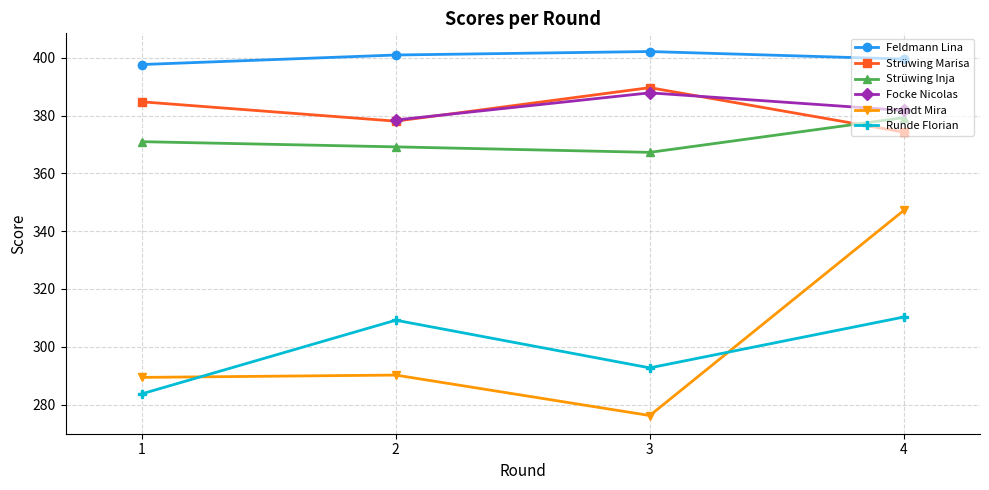

True or false: Strüwing Inja and Brandt Mira intersect in this chart.

False